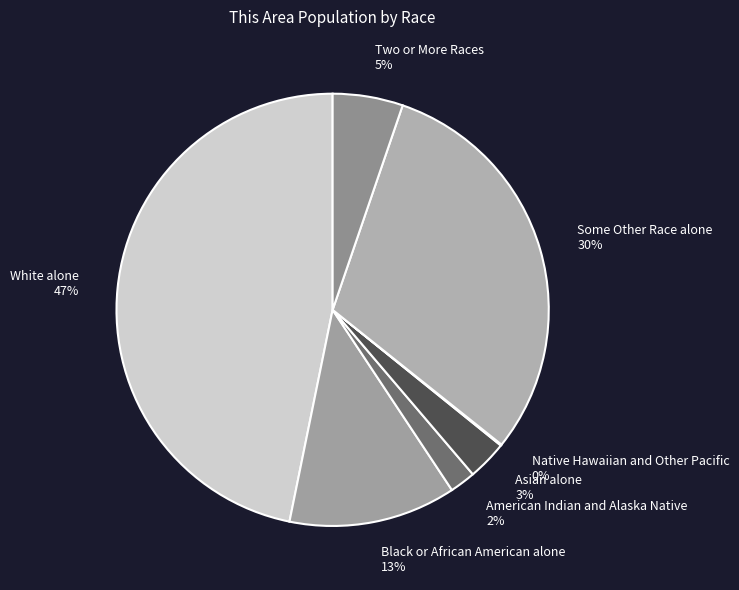

Which has a higher value, Two or More Races or Some Other Race alone?

Some Other Race alone